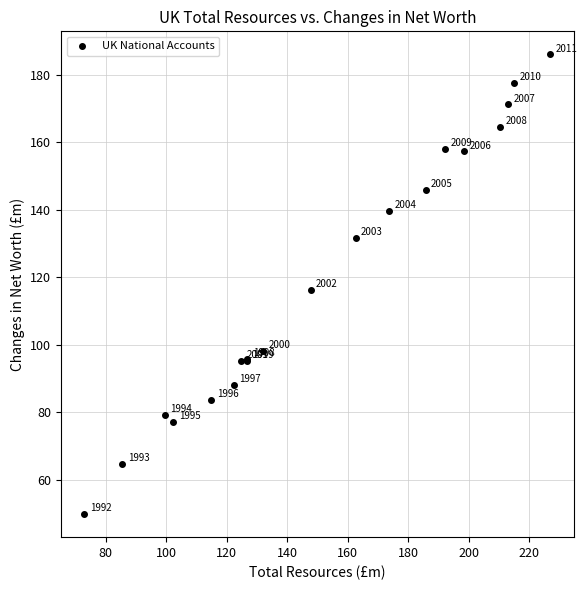

What Y value in the scatter plot is closest to 117?

116.2